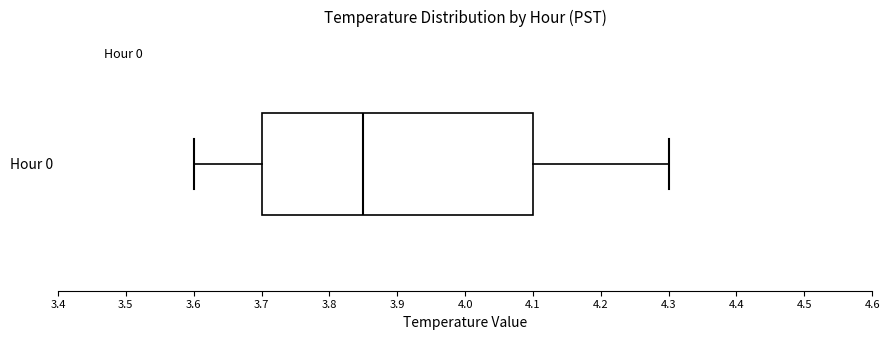

Transcribe this box plot: give where the median line is, the range the box spans, and where the two whiskers end, as read against the x-axis. The values are not printed on the chart, so give them approximately, as read against the axis.

median 3.85, box 3.70 to 4.10, whiskers 3.60 to 4.30